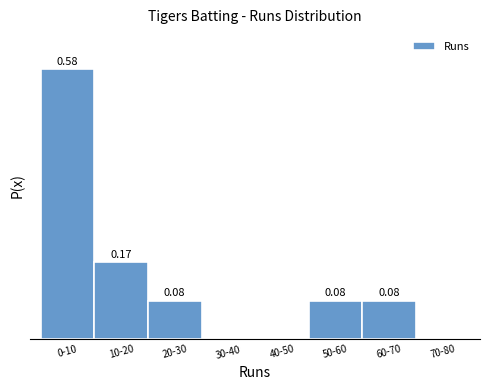

Between 20-30 and 30-40, which is larger?

20-30